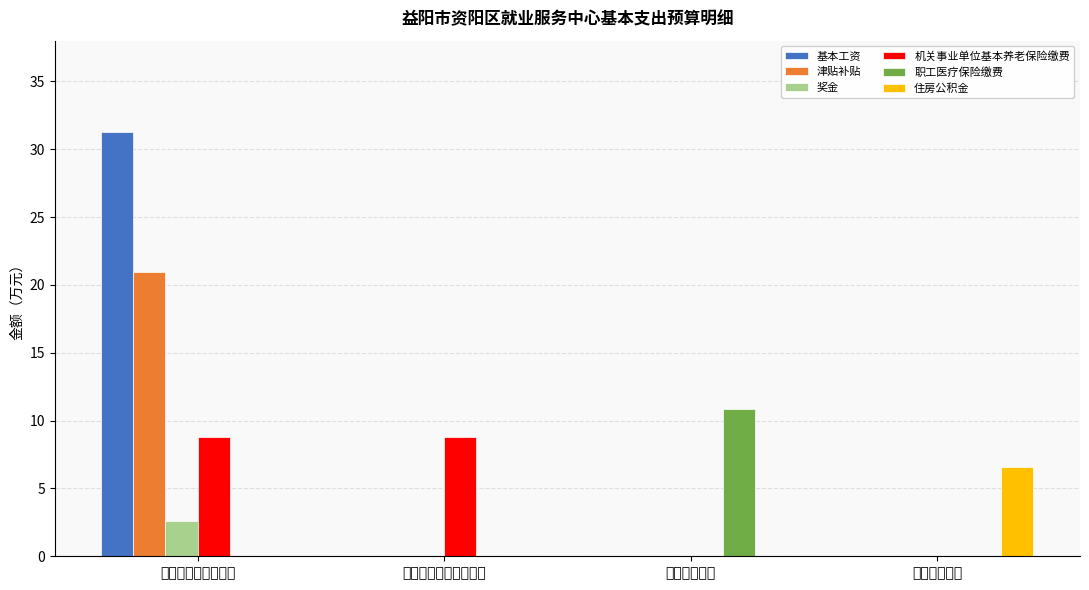

Reading left to right, what are all the values shown in this chart?

基本工资: 31.3	0.0	0.0	0.0
津贴补贴: 21.0	0.0	0.0	0.0
奖金: 2.6	0.0	0.0	0.0
机关事业单位基本养老保险缴费: 8.8	8.8	0.0	0.0
职工医疗保险缴费: 0.0	0.0	10.8	0.0
住房公积金: 0.0	0.0	0.0	6.6